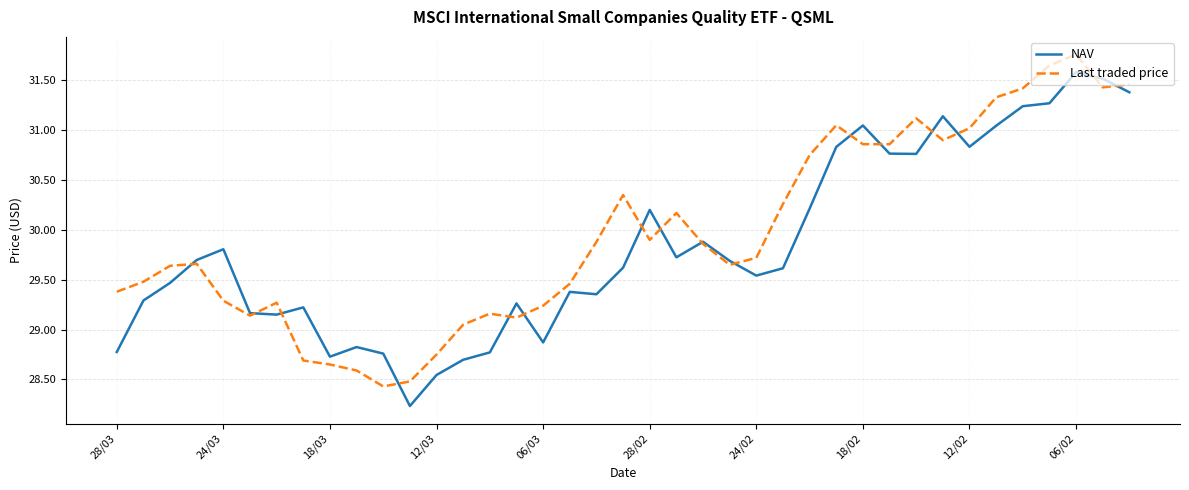

Rank the series by their maximum value, from lowest to highest.

NAV, Last traded price